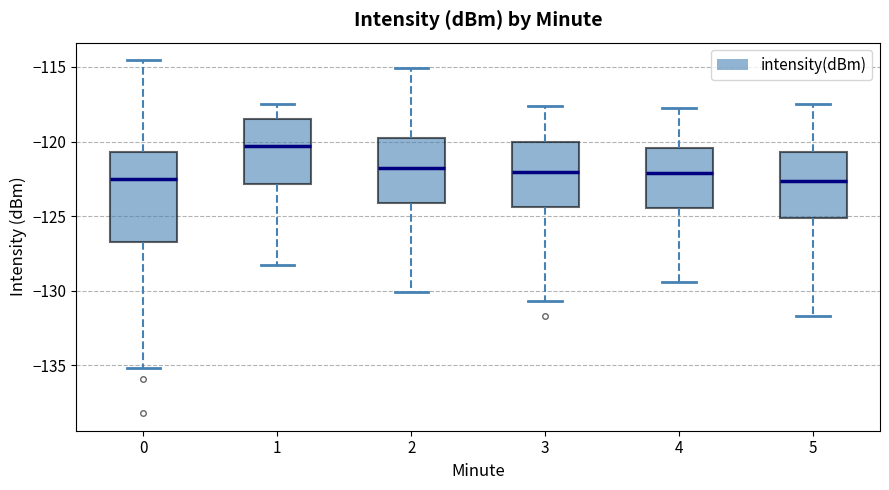

Reading left to right, read every box against the y-axis: the position of its median line, the range the box covers, and the ends of its whiskers. The values are not printed on the chart, so give them approximately, as read against the axis.

0: median -122.5, box -126.5 to -120.5, whiskers -135.0 to -114.5
1: median -120.5, box -123.0 to -118.5, whiskers -128.5 to -117.5
2: median -122.0, box -124.0 to -120.0, whiskers -130.0 to -115.0
3: median -122.0, box -124.5 to -120.0, whiskers -130.5 to -117.5
4: median -122.0, box -124.5 to -120.5, whiskers -129.5 to -118.0
5: median -122.5, box -125.0 to -120.5, whiskers -131.5 to -117.5